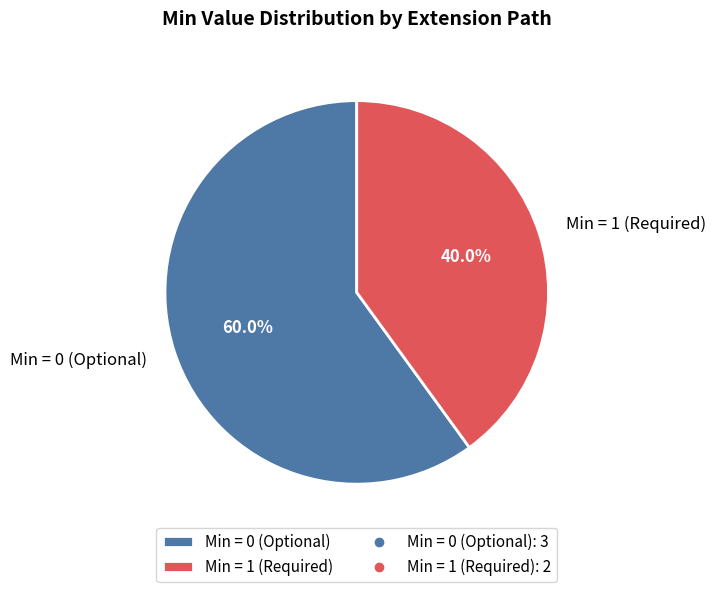

What is the total percentage of Min = 0 (Optional) and Min = 1 (Required)?

100.0%